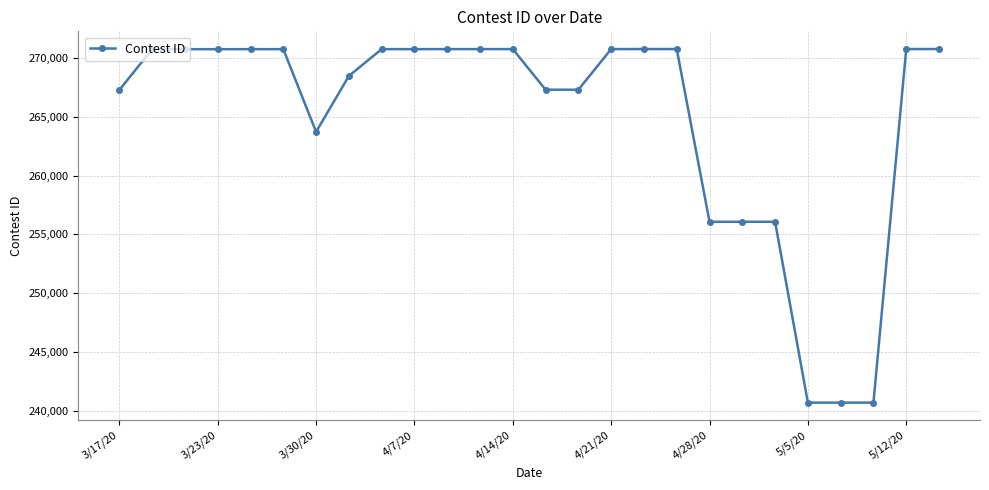

What is the smallest value displayed?

240675